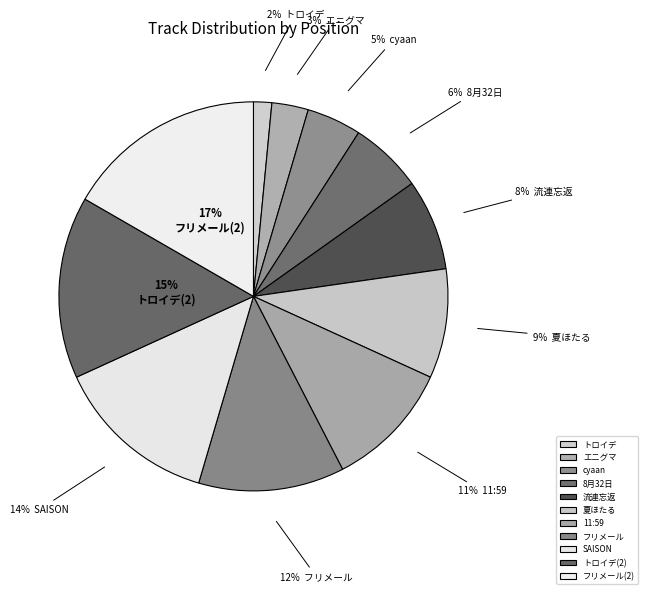

Rank the categories by value from lowest to highest.

トロイデ, エニグマ, cyaan, 8月32日, 流連忘返, 夏ほたる, 11:59, フリメール, SAISON, トロイデ(2), フリメール(2)